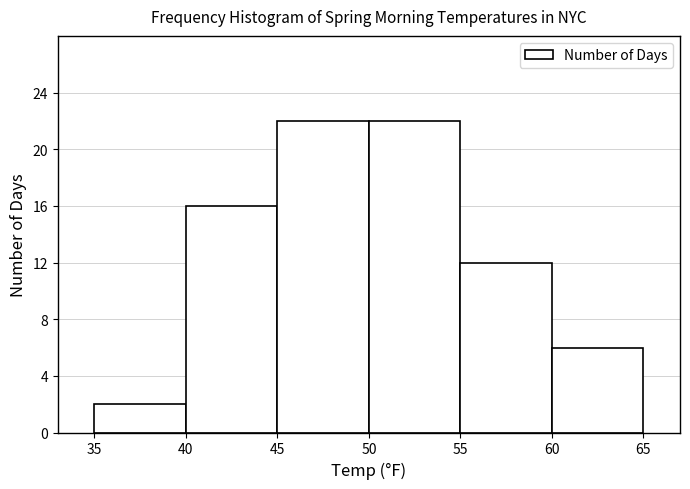

What is the height of the bar covering 45 to 50 on the x-axis? The values are not printed on the chart, so give them approximately, as read against the axis.

22